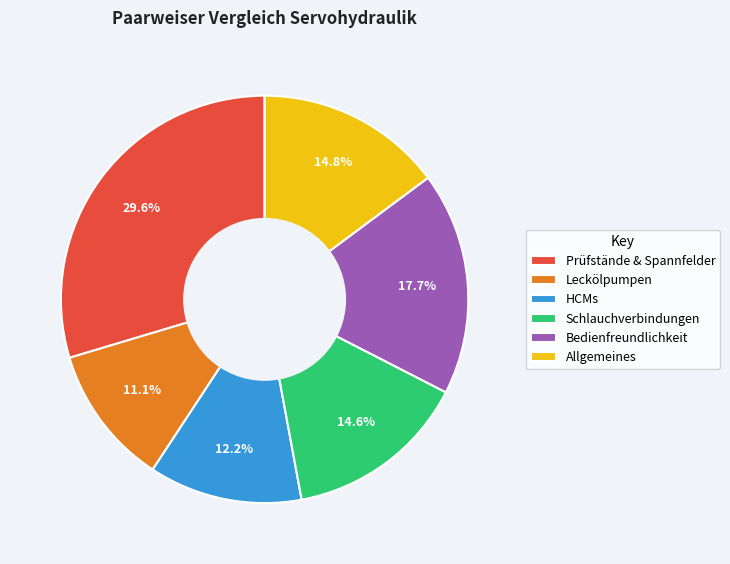

To the nearest percent, what is the average slice percentage?

17%